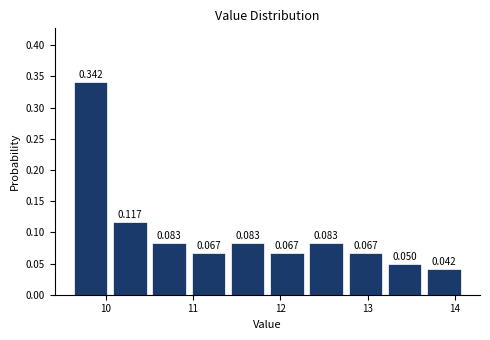

Reading left to right, list every bar in this chart as the range it spans on the x-axis followed by its height. The bar edges are not printed on the chart, so give them approximately, as read against the axis.

9.60 to 10.05: 0.342
10.05 to 10.50: 0.117
10.50 to 10.95: 0.083
10.95 to 11.40: 0.067
11.40 to 11.85: 0.083
11.85 to 12.30: 0.067
12.30 to 12.75: 0.083
12.75 to 13.20: 0.067
13.20 to 13.65: 0.050
13.65 to 14.10: 0.042